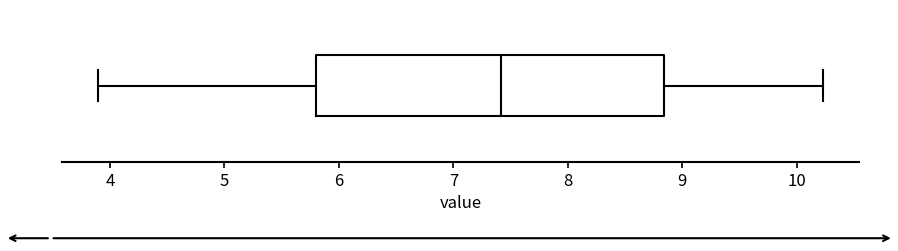

Where does the median line of the box sit on the x-axis? The values are not printed on the chart, so give them approximately, as read against the axis.

7.4